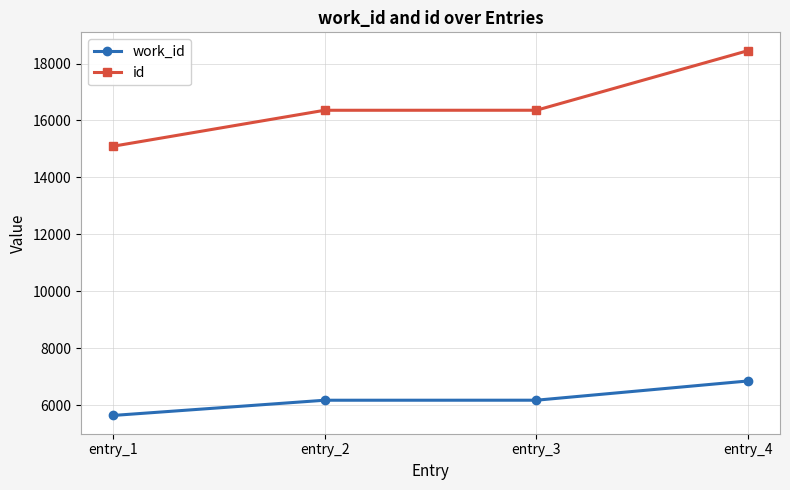

What is the value of the id point at the 1st from the left?

15095